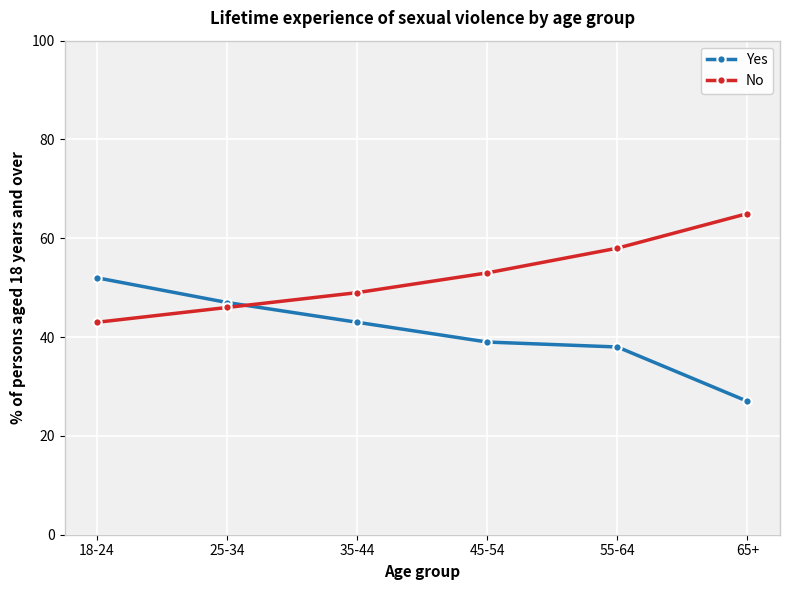

At which label does No reach its minimum?

18-24